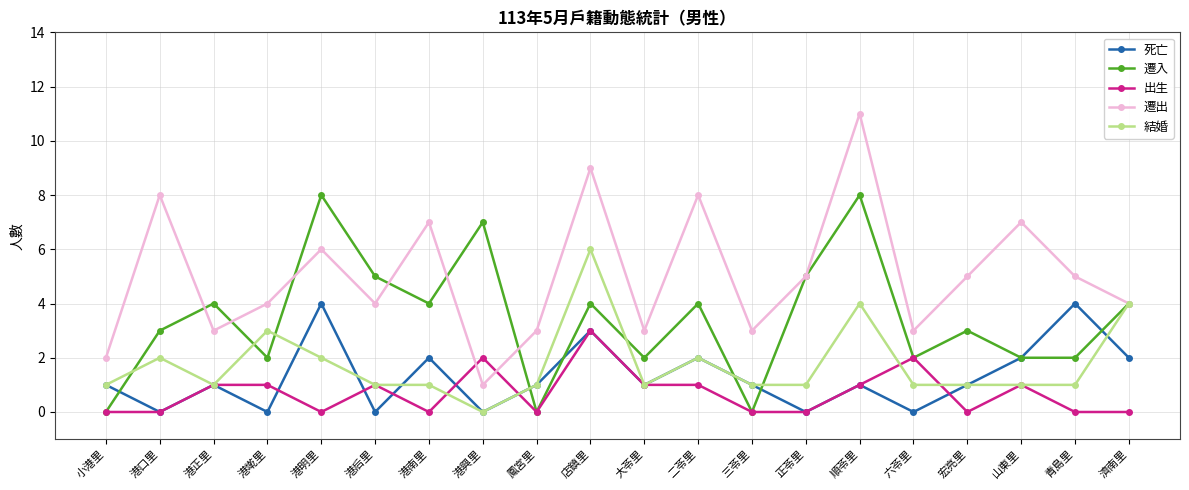

True or false: 死亡 and 遷入 intersect in this chart.

True